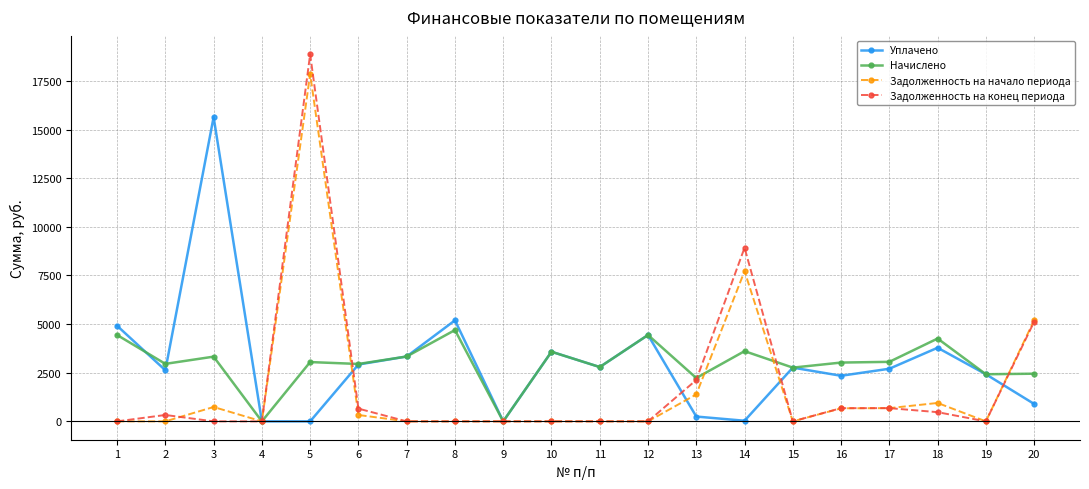

Read the Начислено value at 15.

2762.1